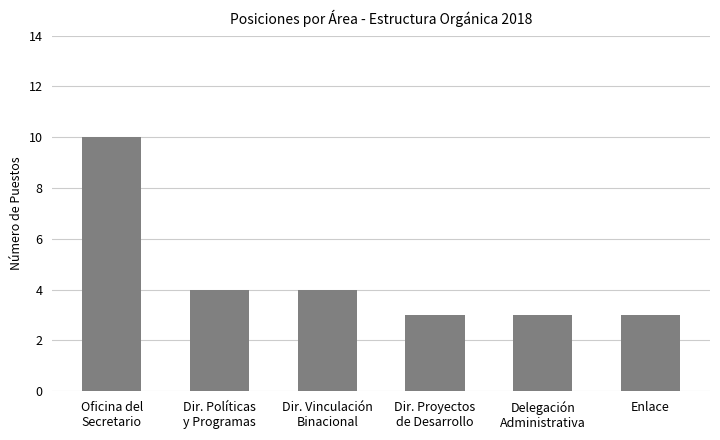

At which label does the data first exceed 4?

Oficina del
Secretario